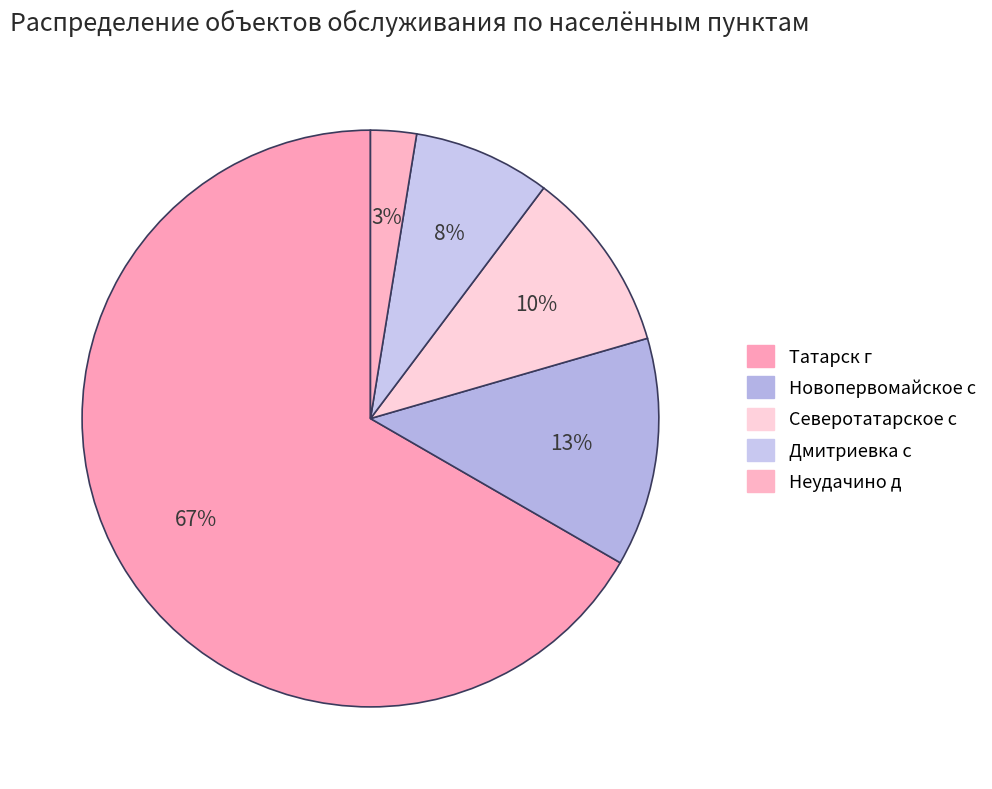

Rank the categories by value from highest to lowest.

Татарск г, Новопервомайское с, Северотатарское с, Дмитриевка с, Неудачино д